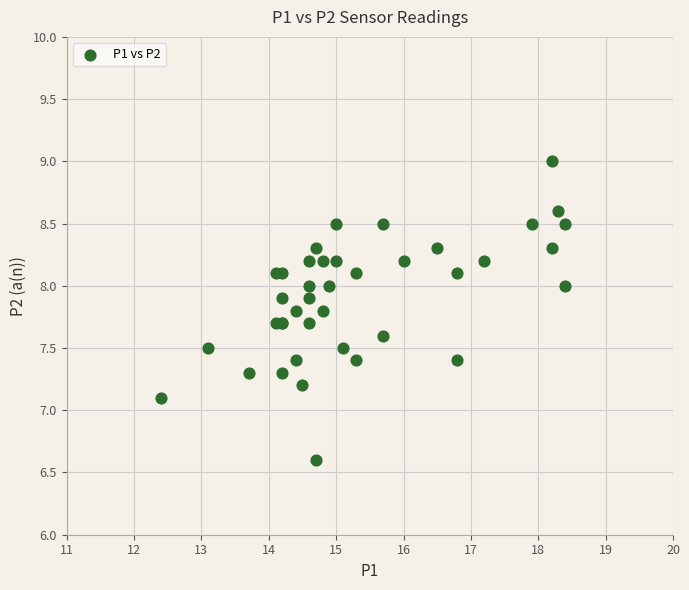

What Y value in the scatter plot is closest to 7?

7.1